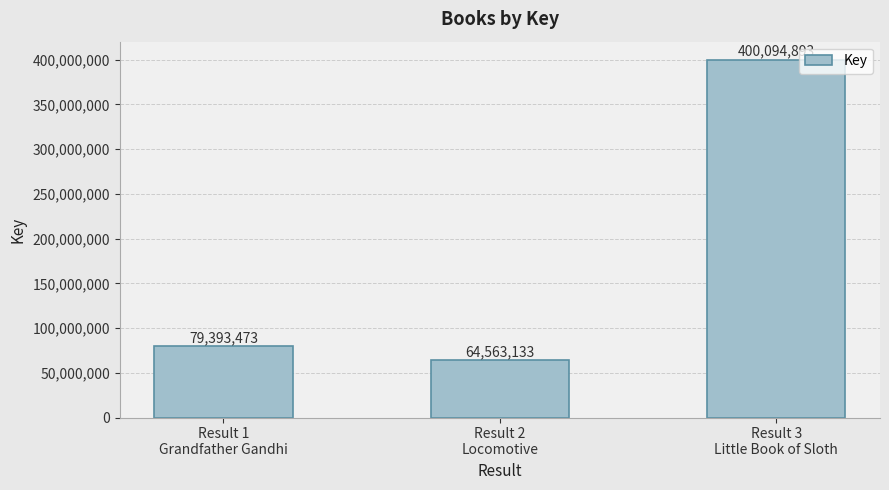

What is the difference between the second highest and minimum values?

14830340